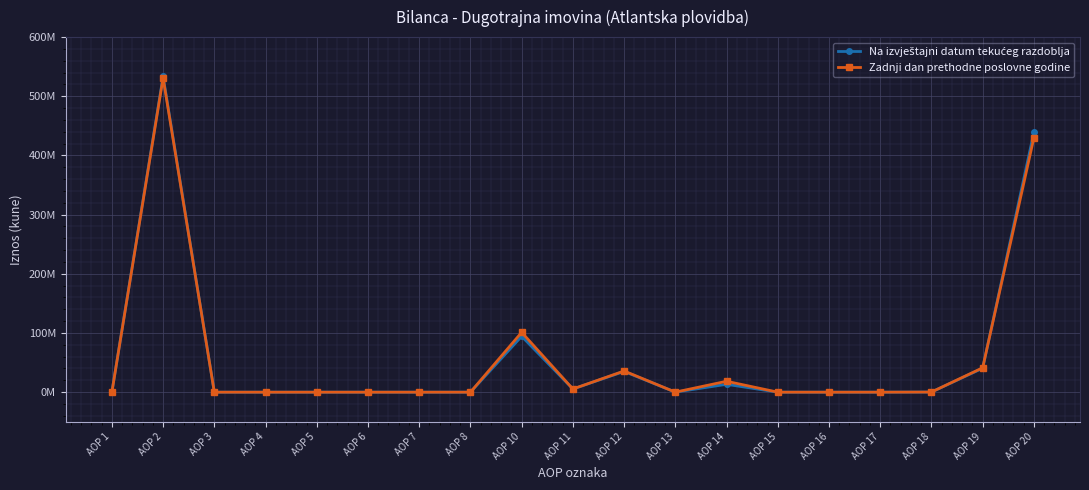

Where do Zadnji dan prethodne poslovne godine and Na izvještajni datum tekućeg razdoblja first cross each other?

AOP 19 and AOP 20